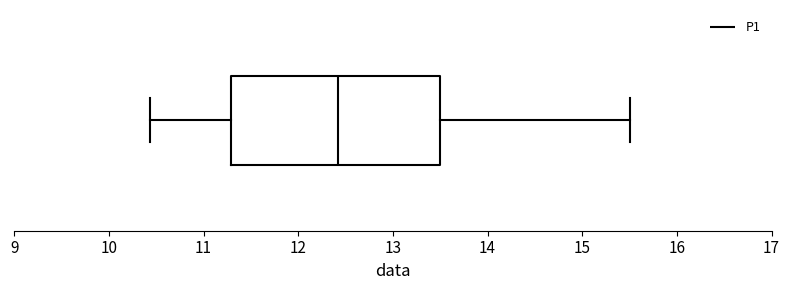

Transcribe this box plot: give where the median line is, the range the box spans, and where the two whiskers end, as read against the x-axis. The values are not printed on the chart, so give them approximately, as read against the axis.

median 12.4, box 11.3 to 13.5, whiskers 10.4 to 15.5